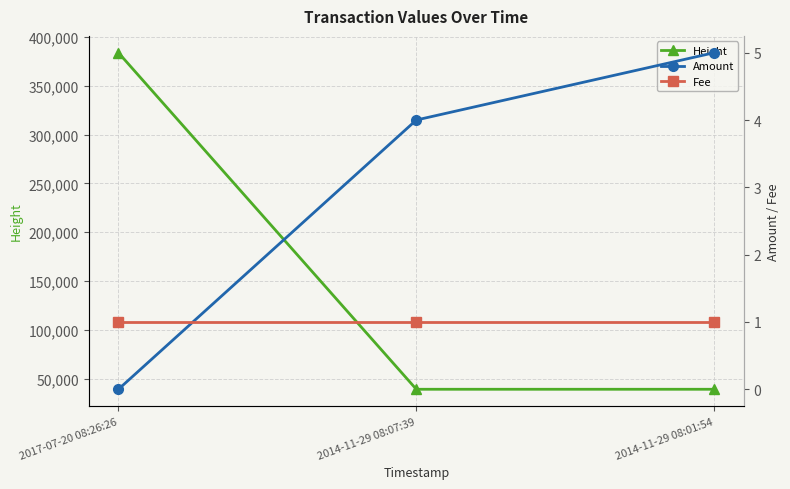

The value of Amount at 2014-11-29 08:01:54 is 5. True or false?

True